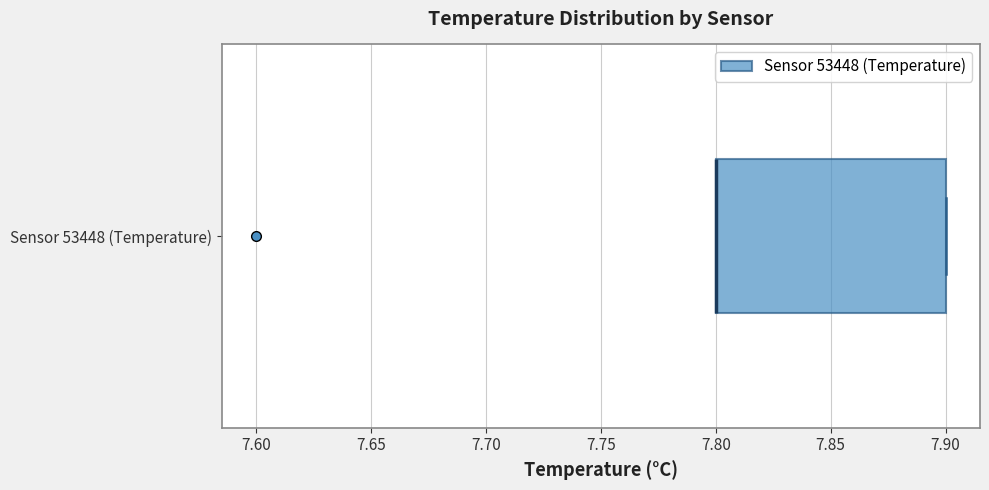

Read this box plot against the x-axis: the position of the median line, the range covered by the box, and the ends of both whiskers. The values are not printed on the chart, so give them approximately, as read against the axis.

median 7.8 (drawn on the box's left edge), box 7.8 to 7.9, whiskers 7.8 to 7.9